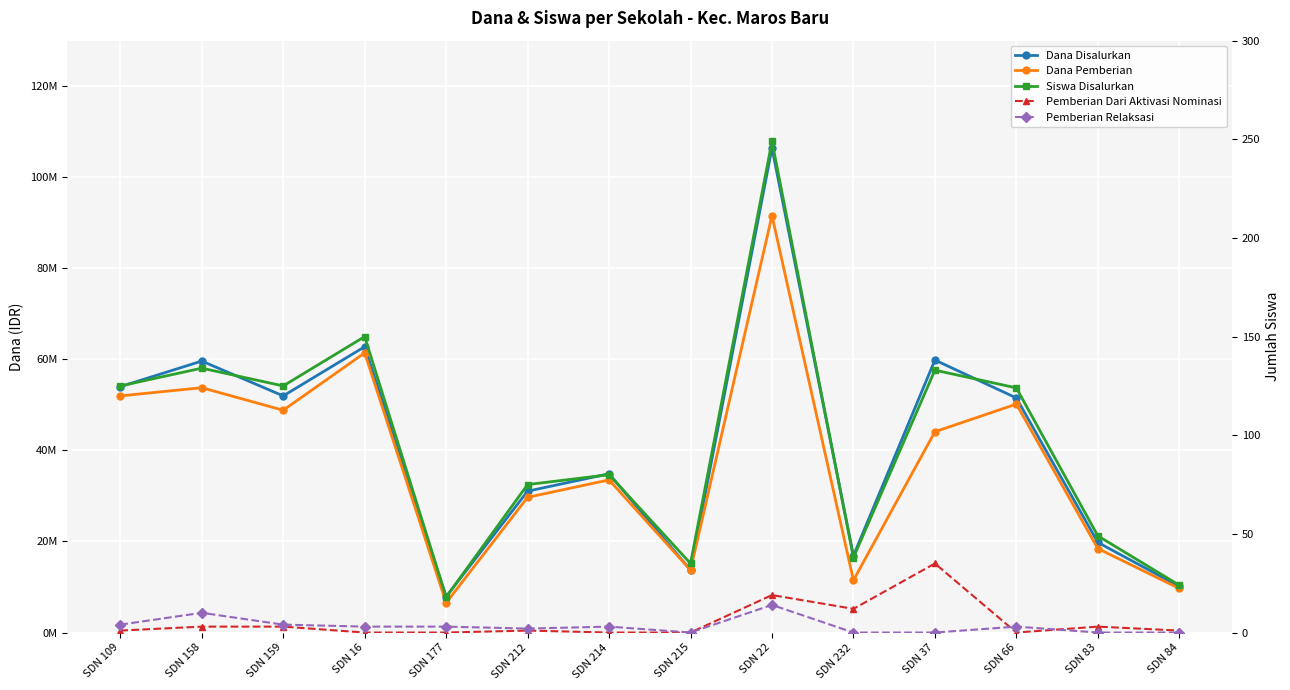

Which series has the widest spread of values?

Dana Disalurkan